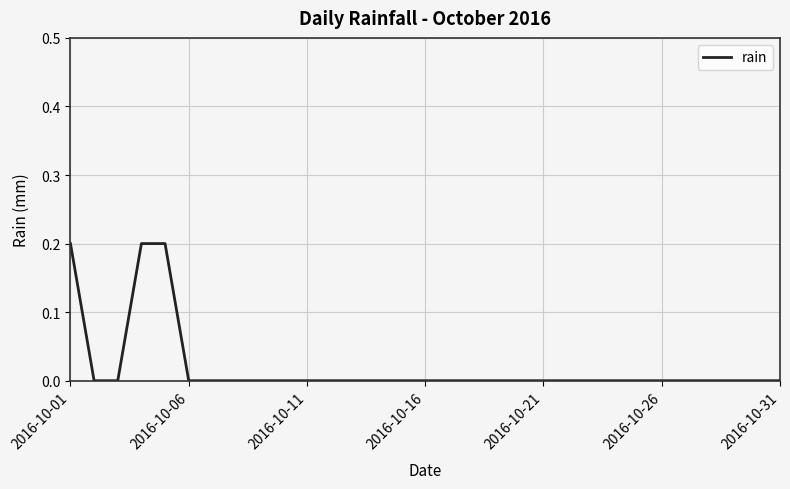

Does the chart have visible grid lines?

Yes